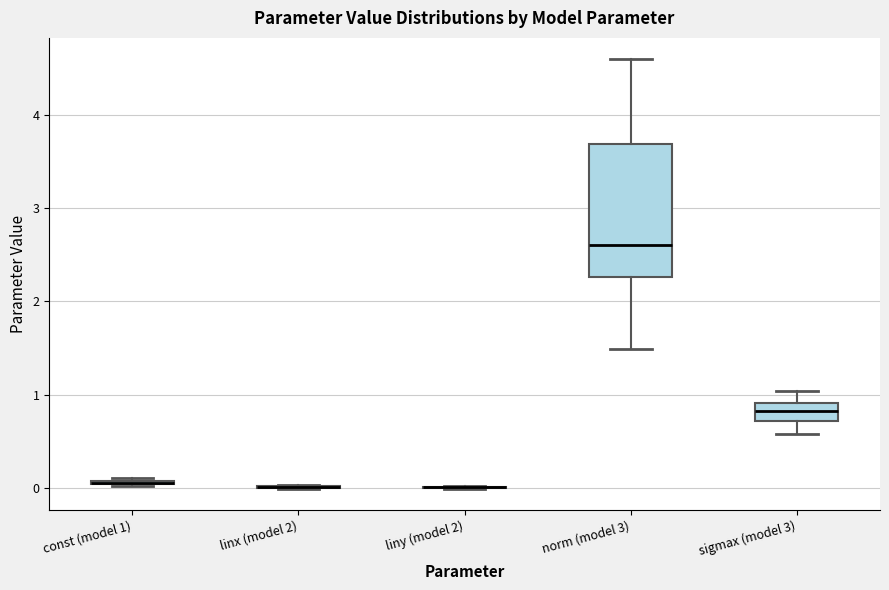

Comparing the boxes themselves (not the whiskers), which one is the tallest?

norm (model 3)